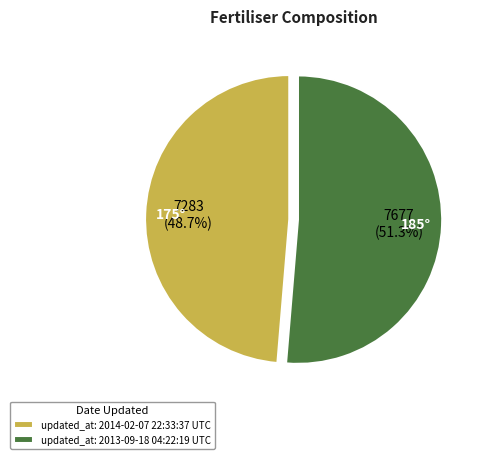

What is the ratio of the value at updated_at: 2013-09-18 04:22:19 UTC to the value at updated_at: 2014-02-07 22:33:37 UTC?

1.1